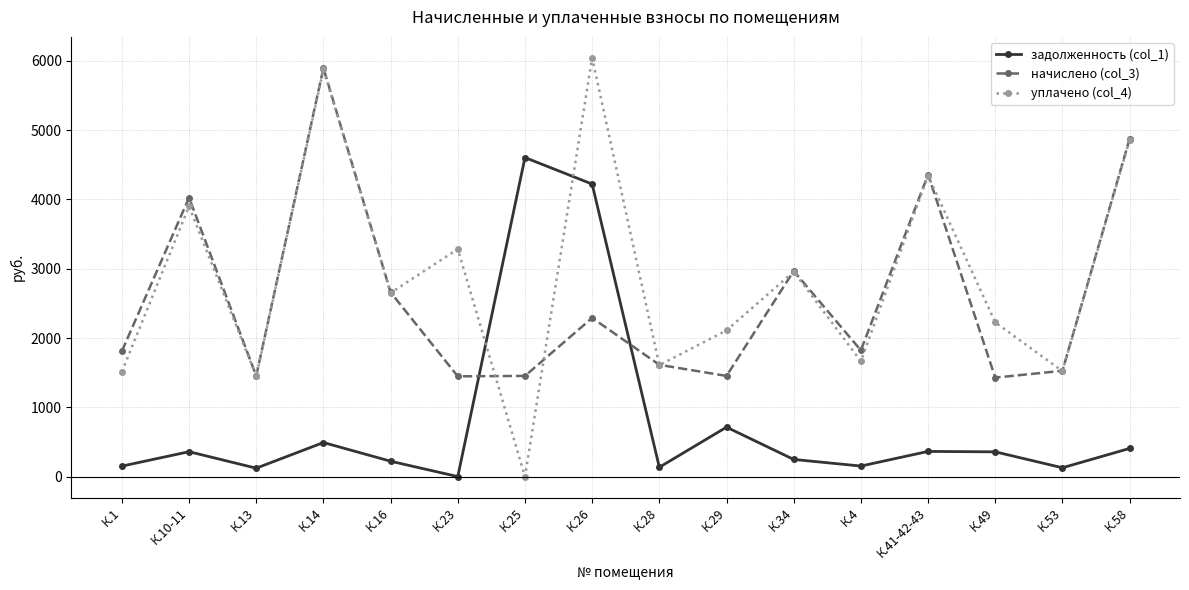

List the series in order of their peak value, highest first.

уплачено (col_4), начислено (col_3), задолженность (col_1)